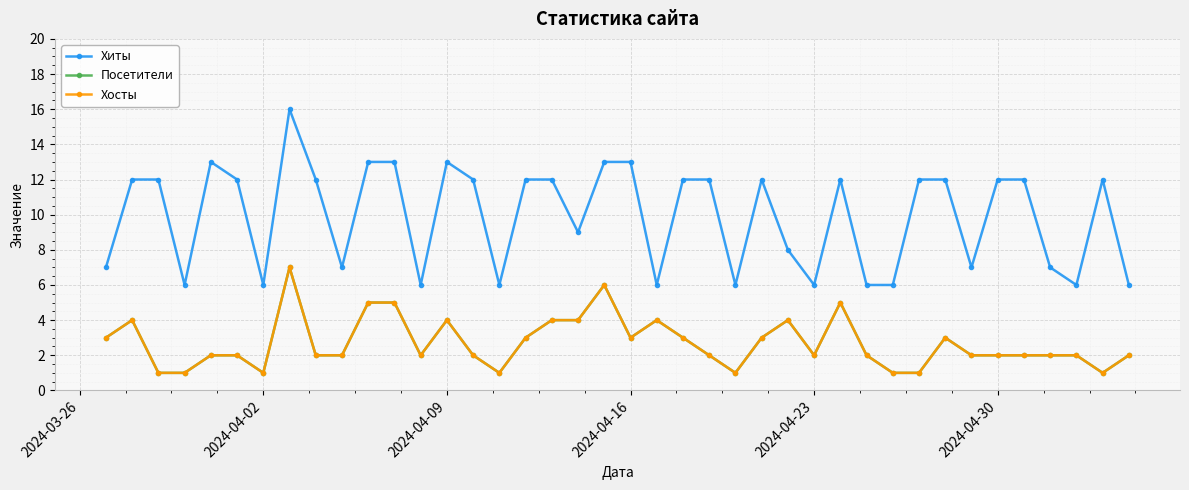

True or false: Посетители and Хосты intersect in this chart.

False